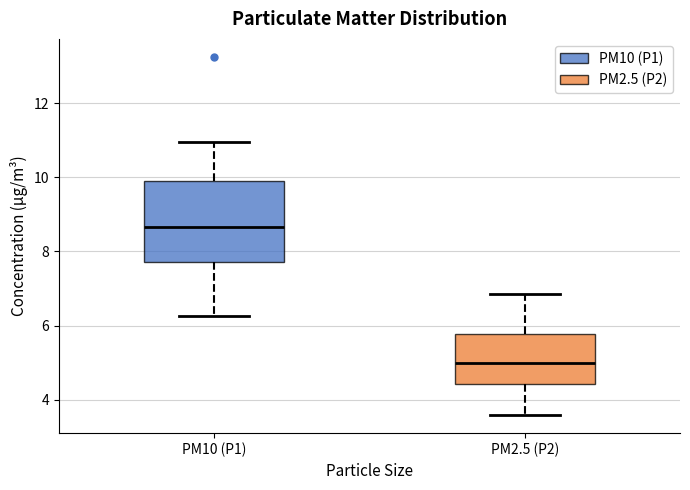

Which box's median line is the highest?

PM10 (P1)